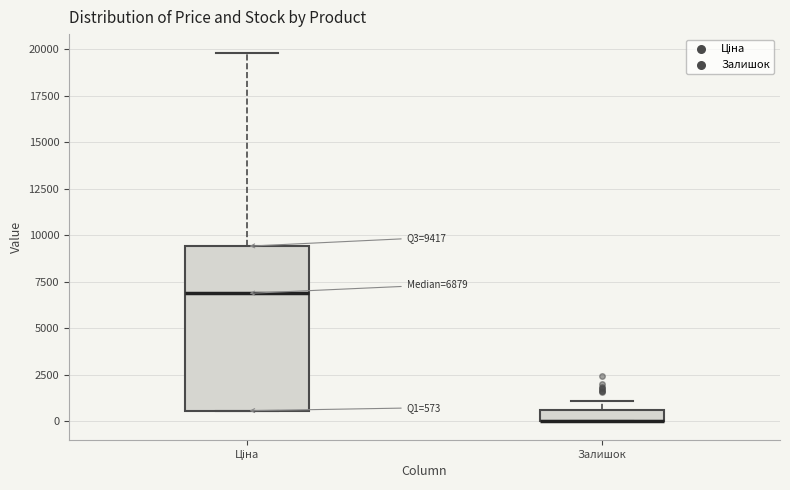

Which box is the tallest, from its lower edge to its upper edge?

Ціна